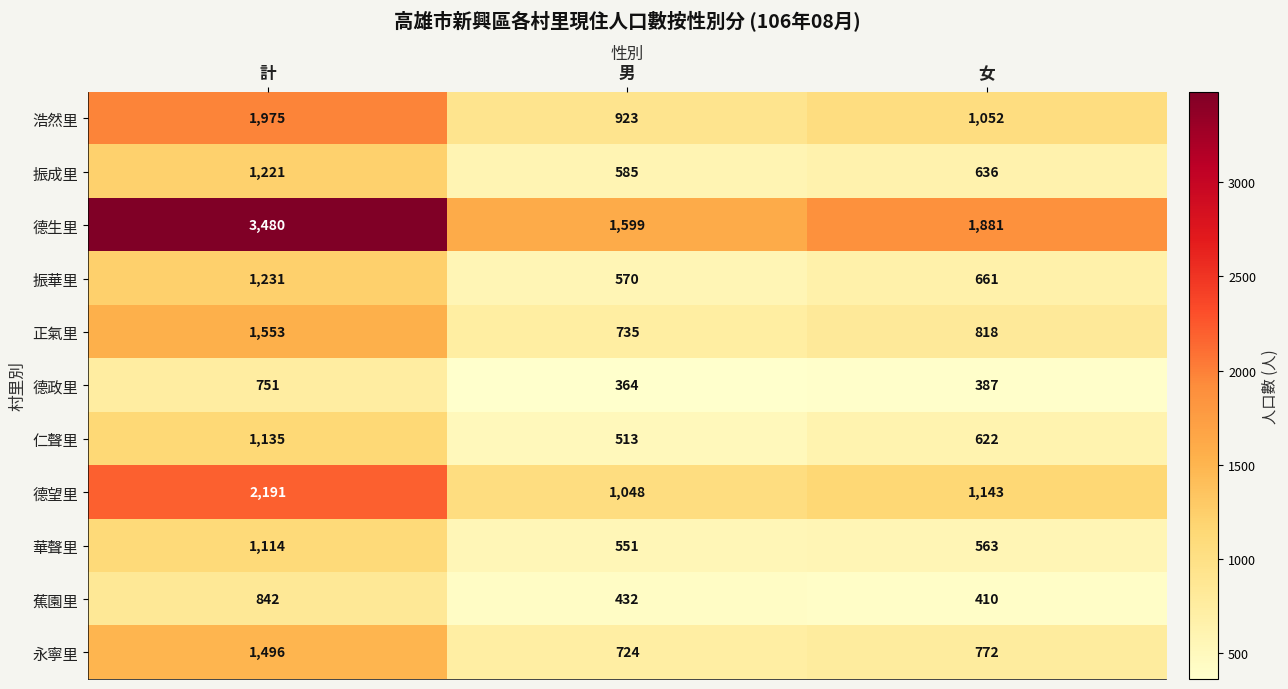

What is the spread (max minus min) of values at 計?

2729